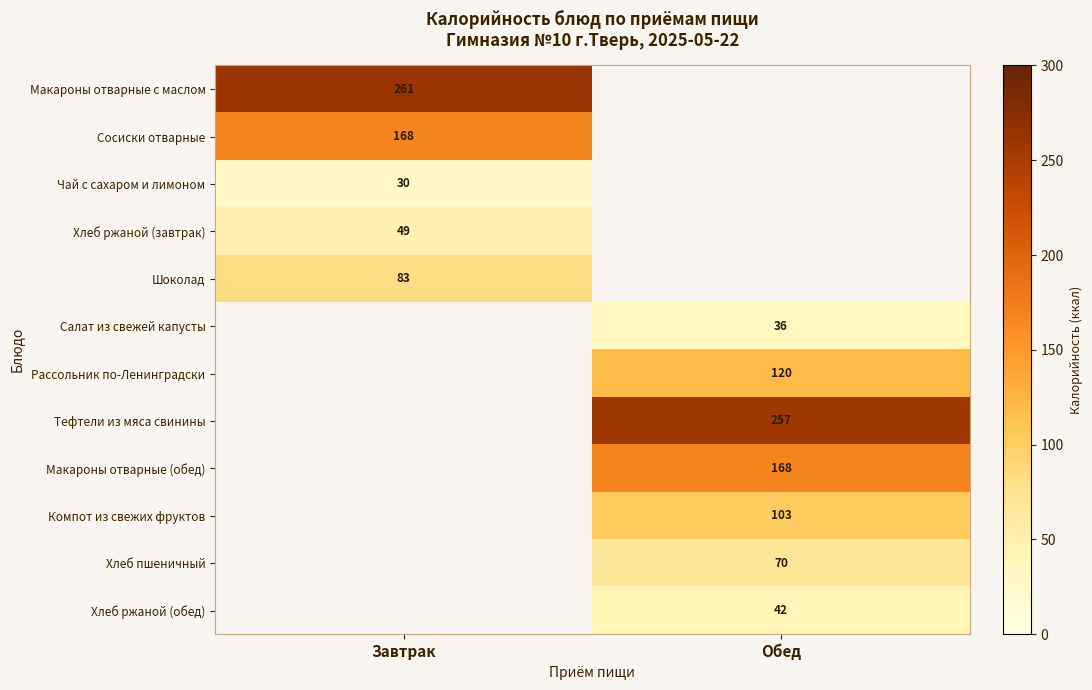

Count the number of categories in the chart.

2